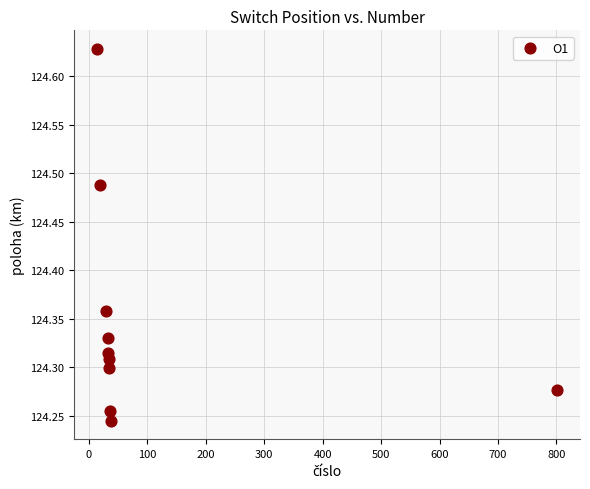

What is the range of X values (max minus min)?

787.0